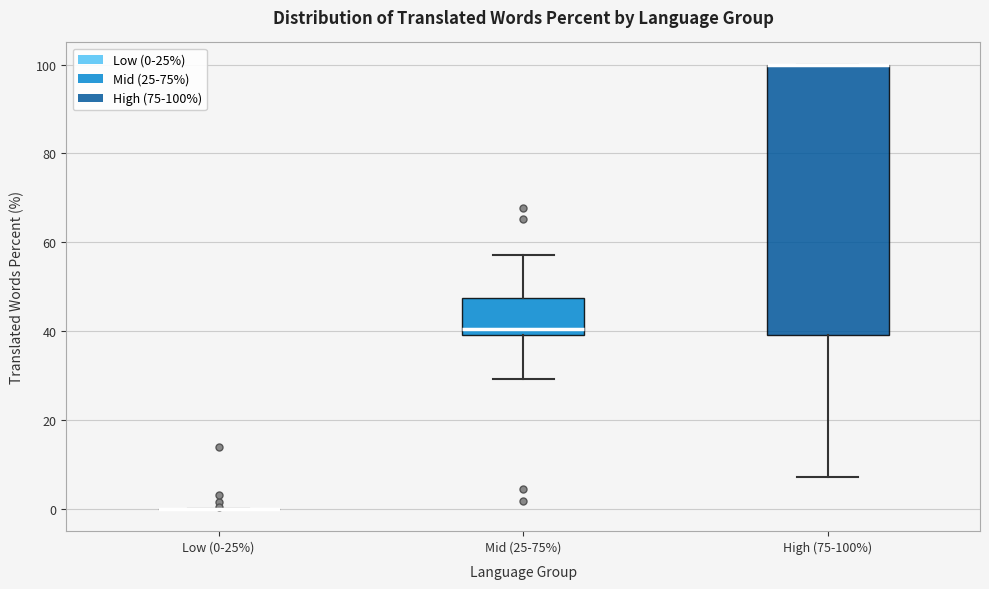

Reading left to right, transcribe this box plot: for each box, give where its median line is, the range the box spans, and where its two whiskers end, as read against the y-axis. The values are not printed on the chart, so give them approximately, as read against the axis.

Low (0-25%): box collapsed to a line at 0, whiskers 0 to 0
Mid (25-75%): median 40 (just above the box's lower edge), box 40 to 48, whiskers 30 to 58
High (75-100%): median 100 (drawn on the box's upper edge), box 40 to 100, whiskers 8 to 100